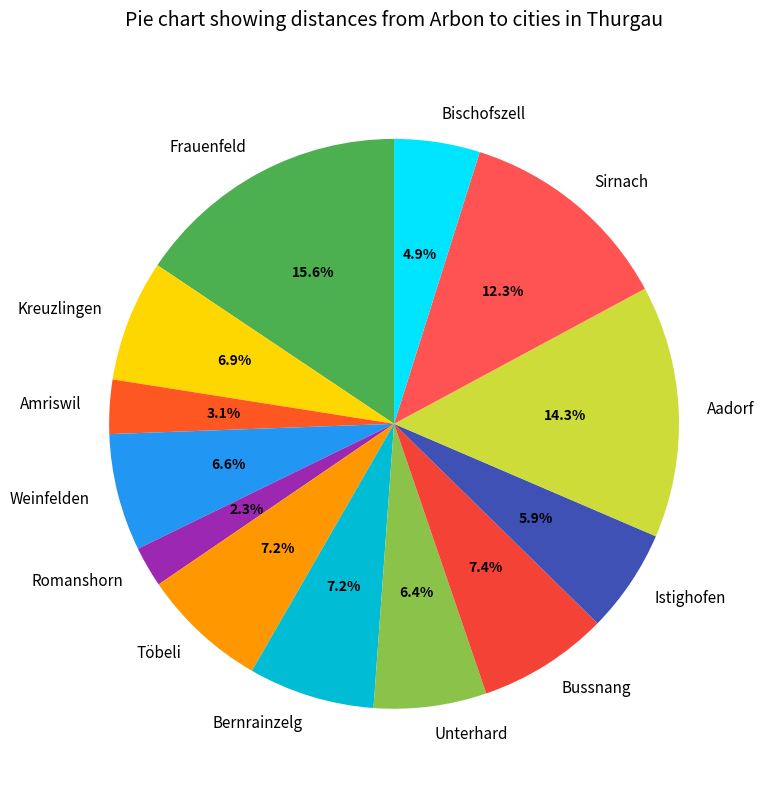

True or false: Kreuzlingen accounts for 16% of the total.

False